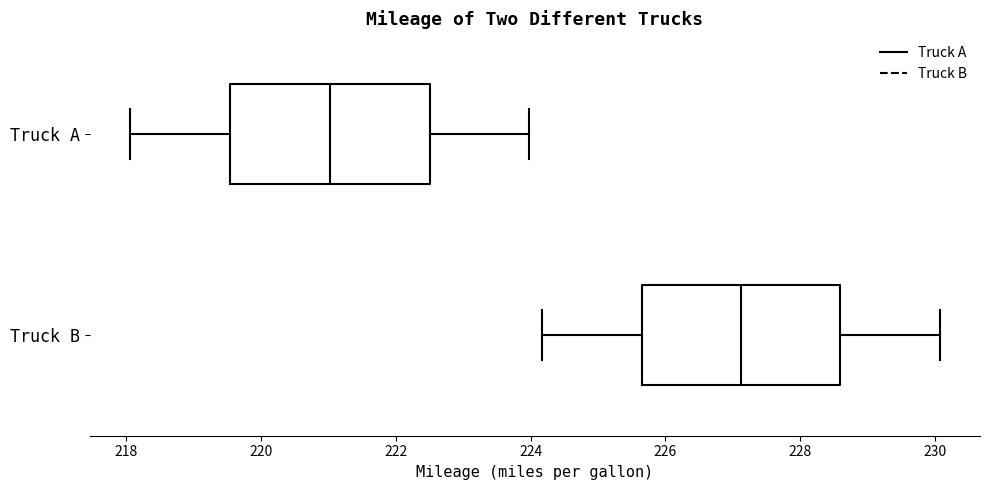

Where does the left whisker of the box for Truck B end on the x-axis? The values are not printed on the chart, so give them approximately, as read against the axis.

224.2